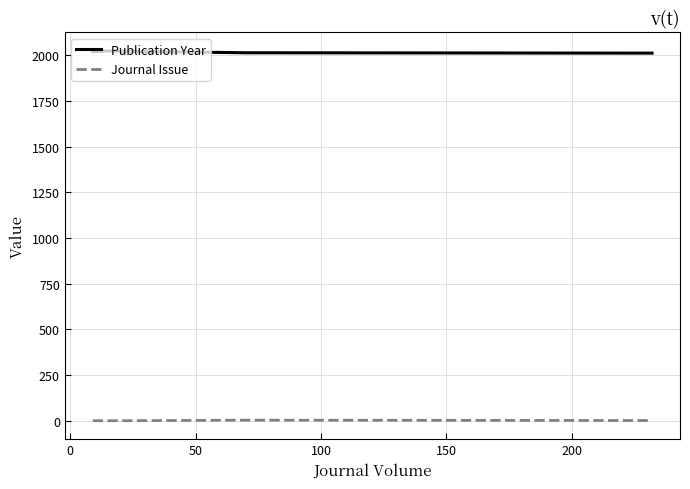

What is the label of the 4th point from the left?

100